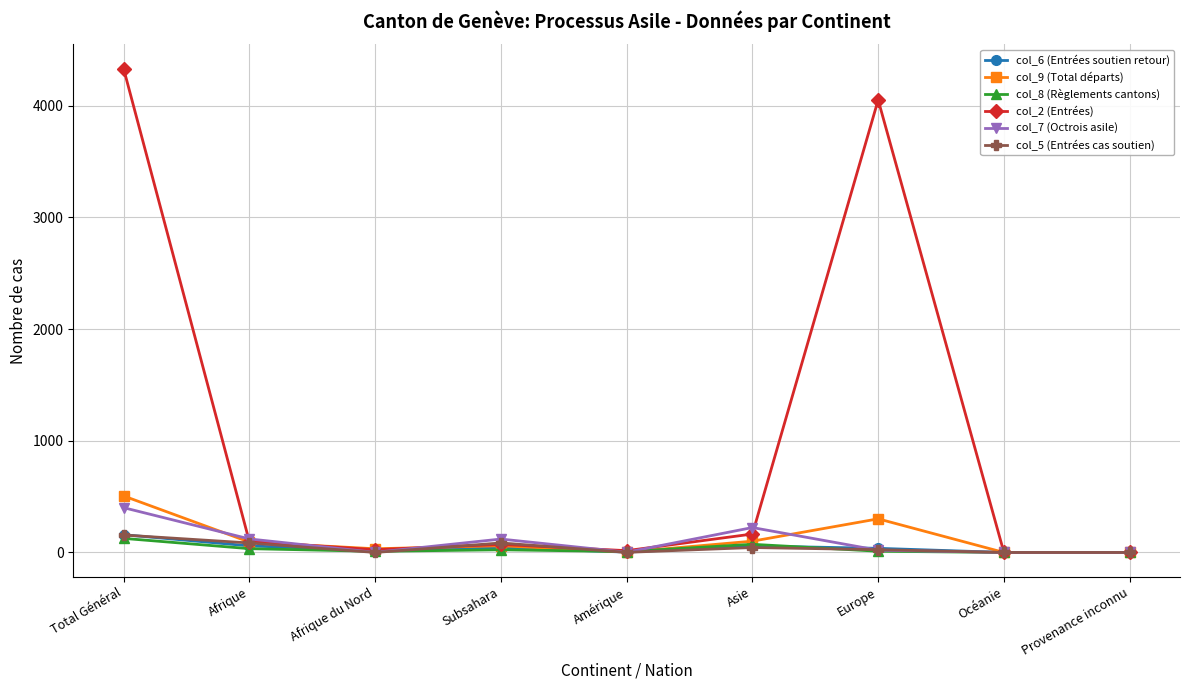

What are all the series names shown in the legend?

col_6 (Entrées soutien retour), col_9 (Total départs), col_8 (Règlements cantons), col_2 (Entrées), col_7 (Octrois asile), col_5 (Entrées cas soutien)